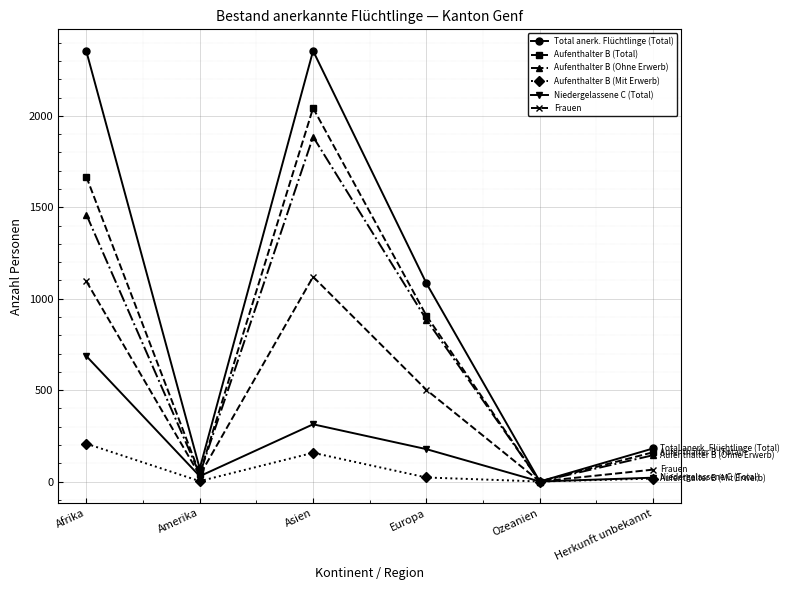

Which series has the largest total across all categories?

Total anerk. Flüchtlinge (Total)